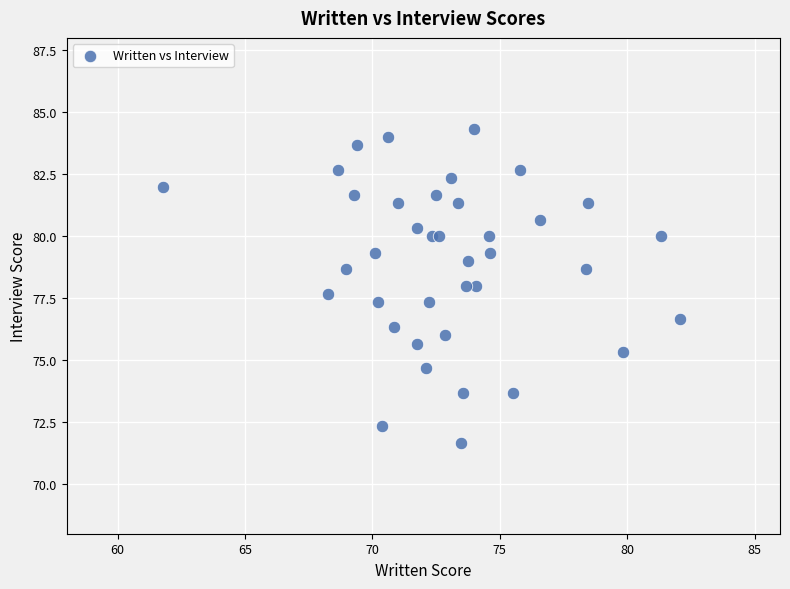

What is the range of X values (max minus min)?

20.3